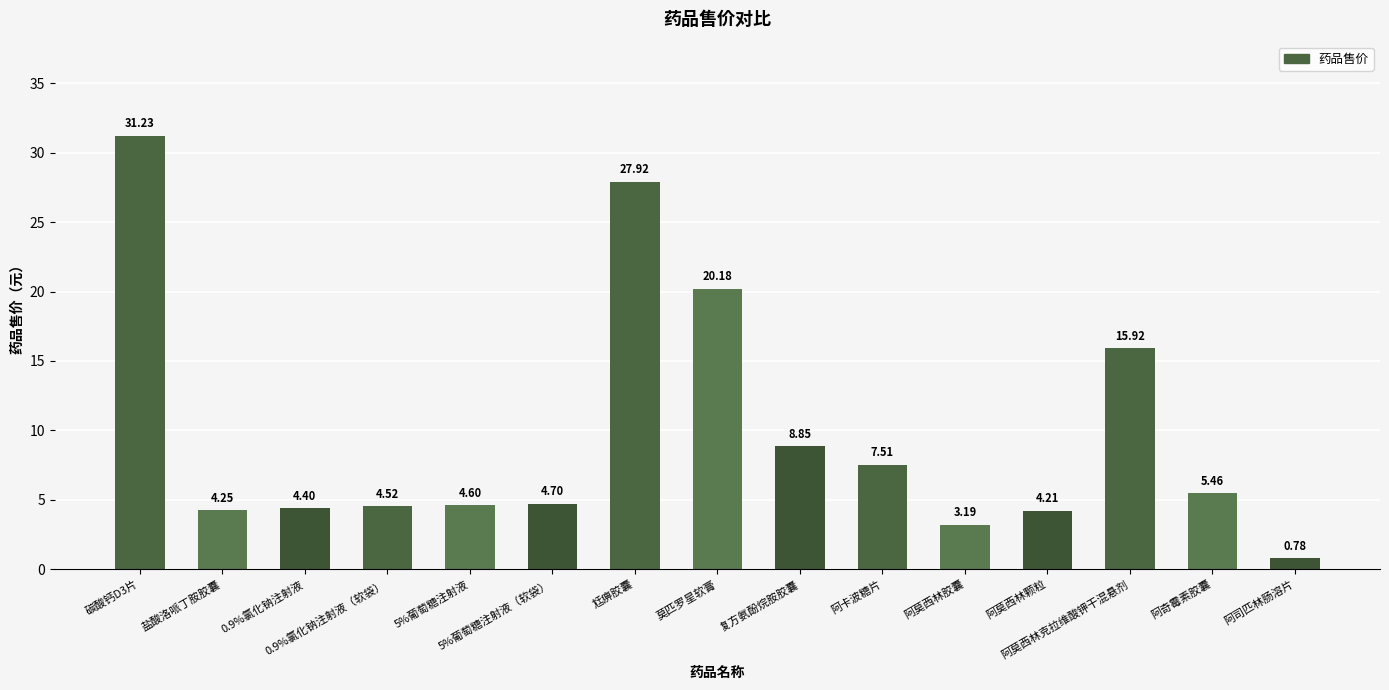

Rank the categories by value from highest to lowest.

碳酸钙D3片, 尪痹胶囊, 莫匹罗星软膏, 阿莫西林克拉维酸钾干混悬剂, 复方氨酚烷胺胶囊, 阿卡波糖片, 阿奇霉素胶囊, 5%葡萄糖注射液（软袋）, 5%葡萄糖注射液, 0.9%氯化钠注射液（软袋）, 0.9%氯化钠注射液, 盐酸洛哌丁胺胶囊, 阿莫西林颗粒, 阿莫西林胶囊, 阿司匹林肠溶片